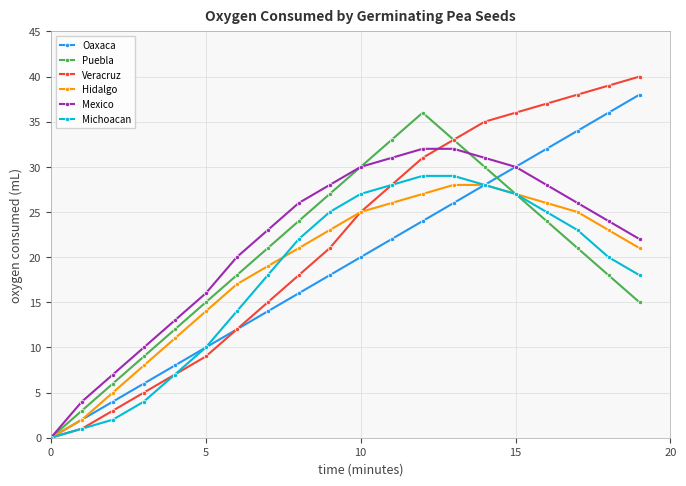

Which series has the largest range (max minus min)?

Veracruz